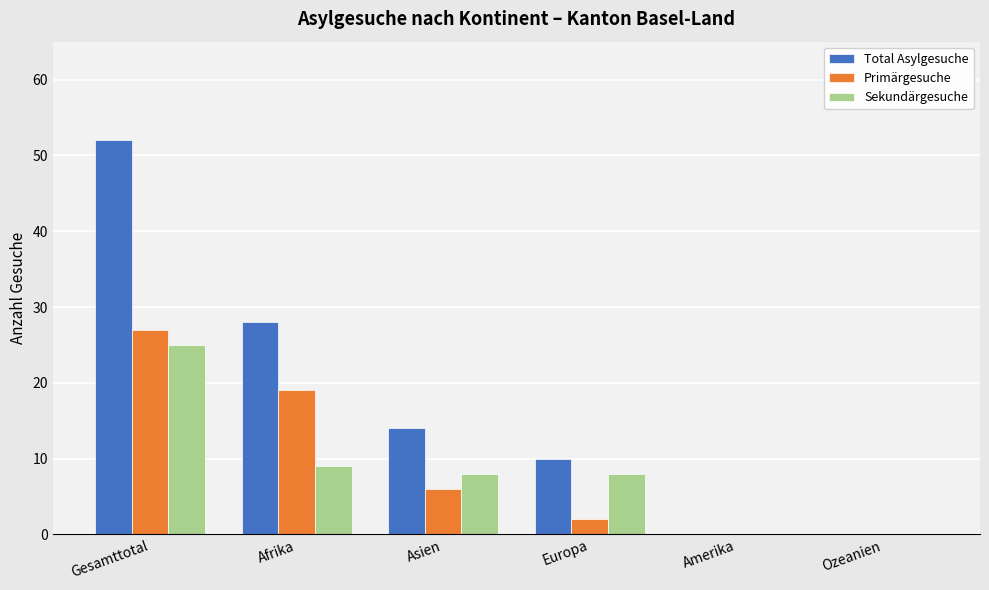

At which category does the chart reach its peak across all series?

Gesamttotal